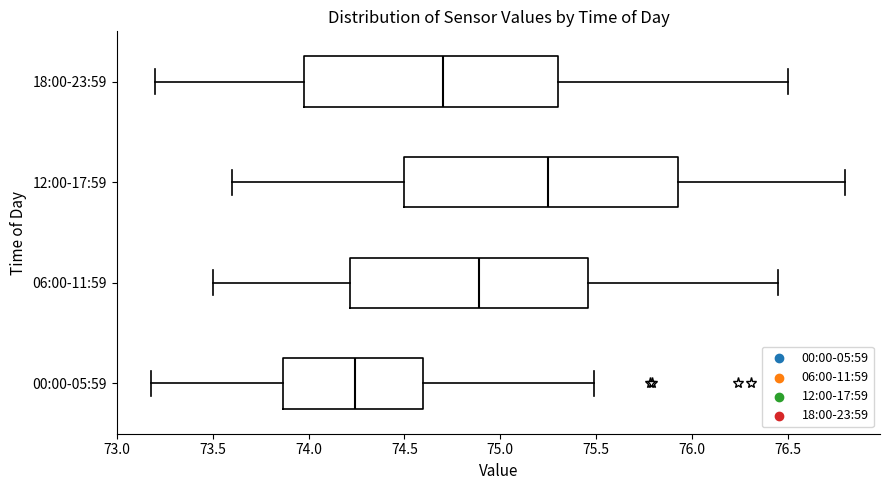

Reading bottom to top, read every box against the x-axis: the position of its median line, the range the box covers, and the ends of its whiskers. The values are not printed on the chart, so give them approximately, as read against the axis.

00:00-05:59: median 74.25, box 73.85 to 74.60, whiskers 73.20 to 75.50
06:00-11:59: median 74.90, box 74.20 to 75.45, whiskers 73.50 to 76.45
12:00-17:59: median 75.25, box 74.50 to 75.95, whiskers 73.60 to 76.80
18:00-23:59: median 74.70, box 74.00 to 75.30, whiskers 73.20 to 76.50